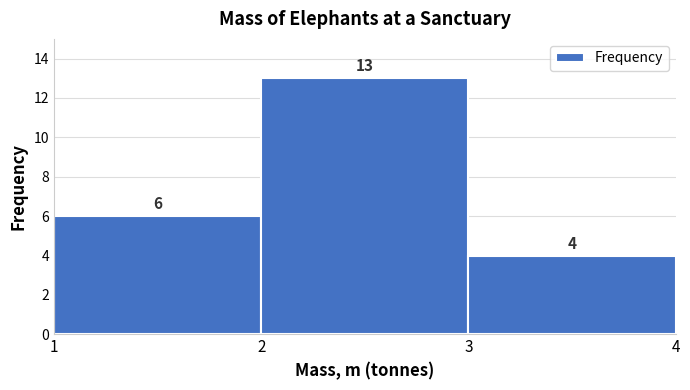

What is the height of the bar covering 3 to 4 on the x-axis?

4